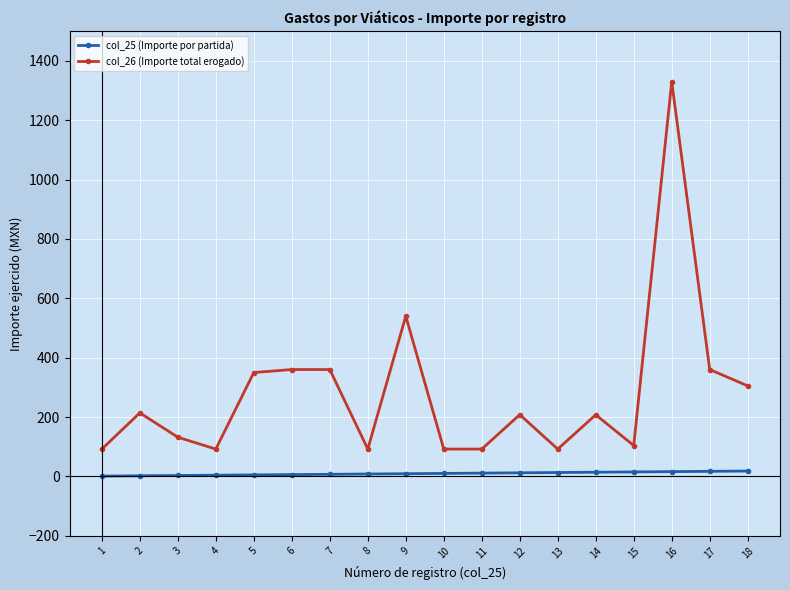

Where is the first local minimum for col_26 (Importe total erogado)?

4